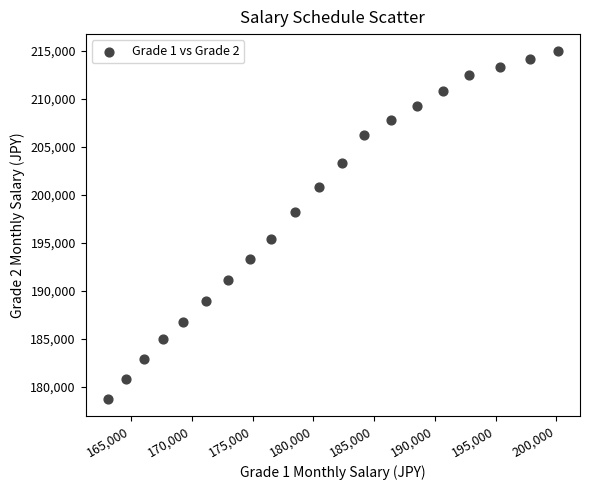

What is the range of Y values (max minus min)?

36100